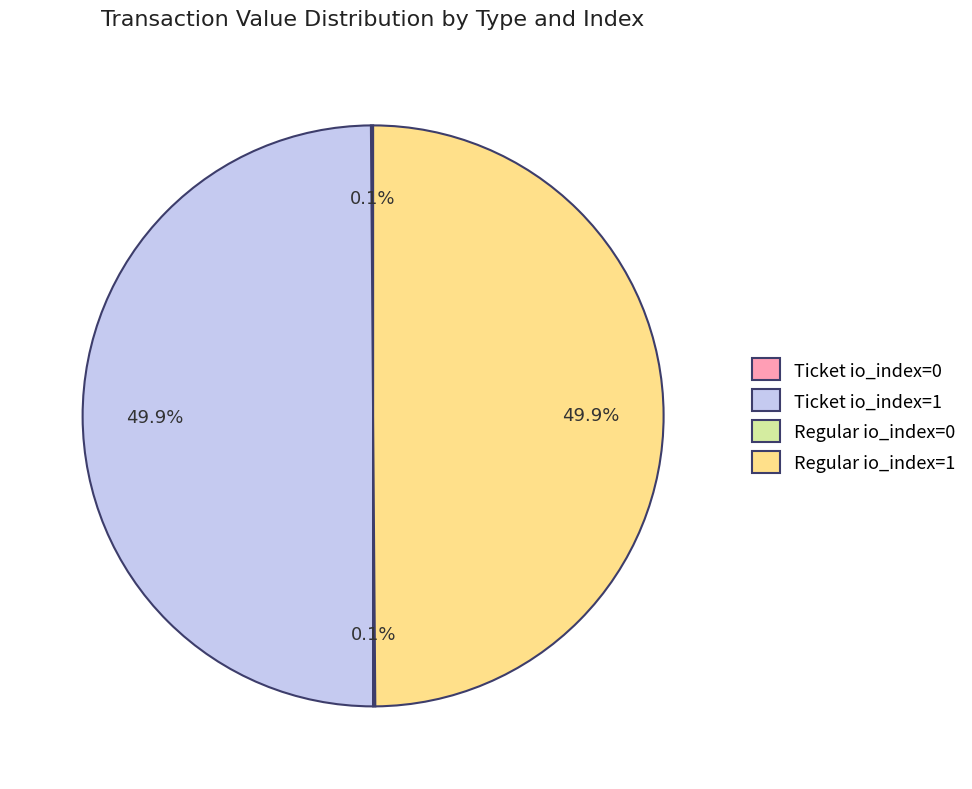

Combined, what portion of the pie is Ticket io_index=1 and Regular io_index=1?

99.8%